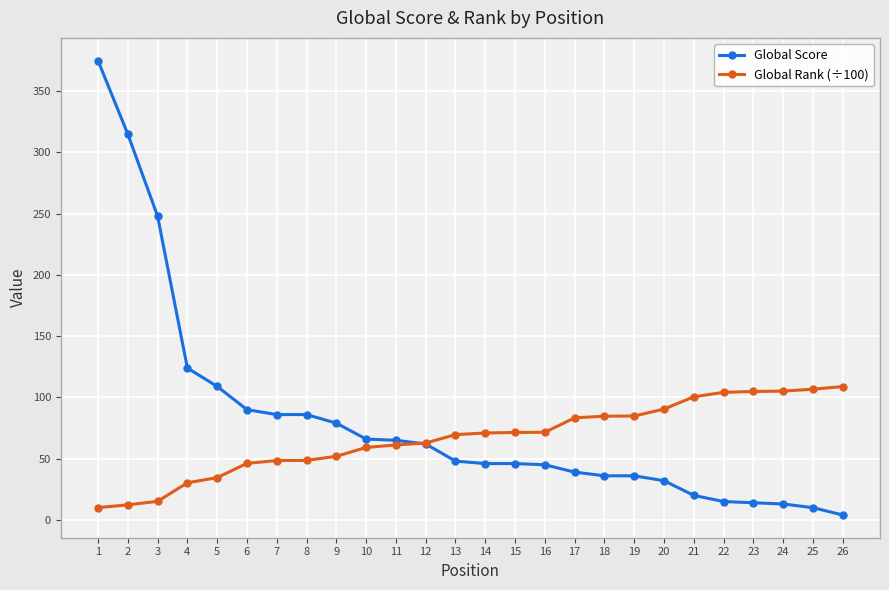

At how many categories does at least one series exceed 152?

3